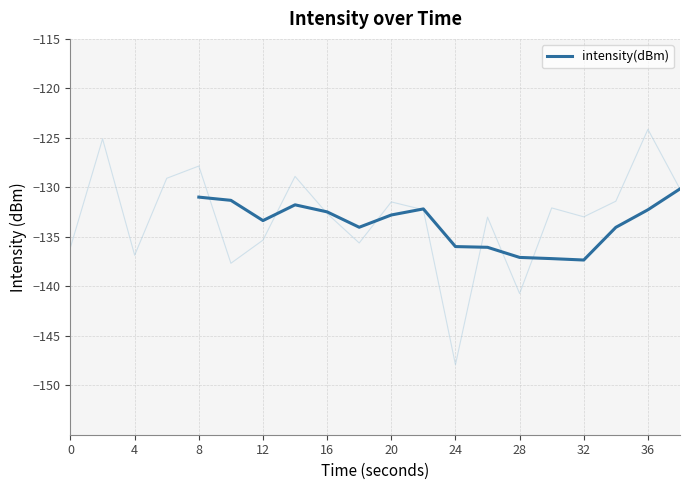

What is the average value?

-133.7